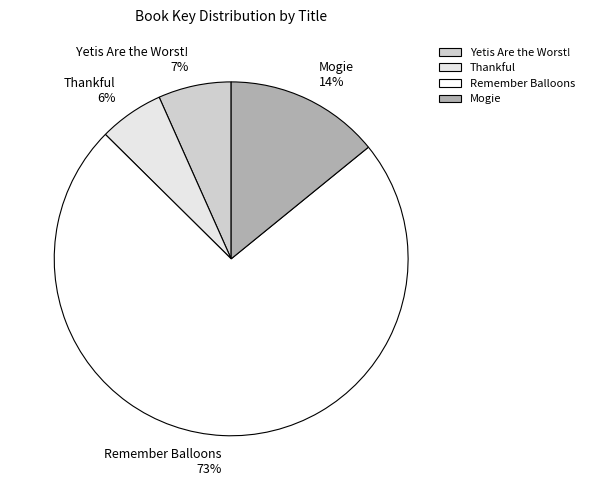

To the nearest percent, what is the difference between the Thankful and Remember Balloons slice percentages?

67%